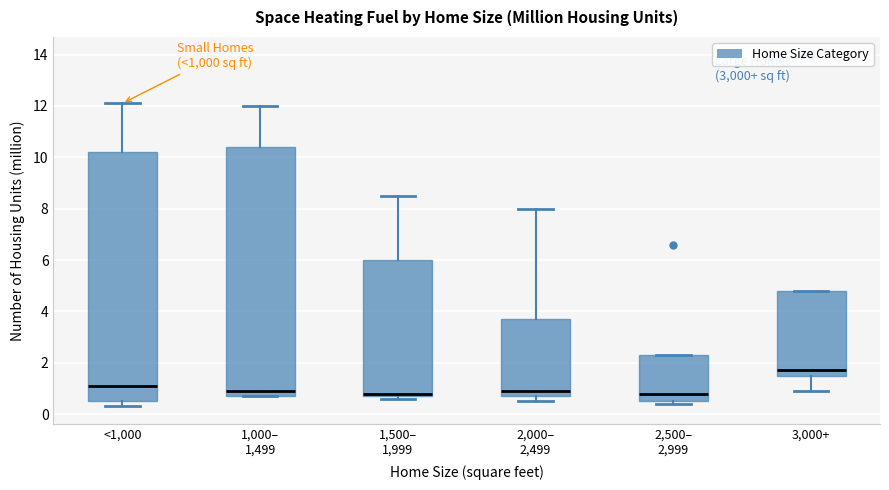

Where does the median line of the box for 1,000– 1,499 sit on the y-axis? The values are not printed on the chart, so give them approximately, as read against the axis.

1.0